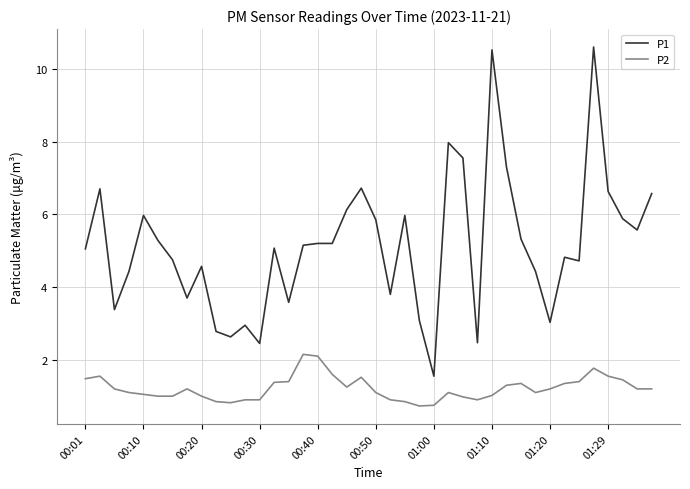

What is the maximum value shown in the chart?

10.6